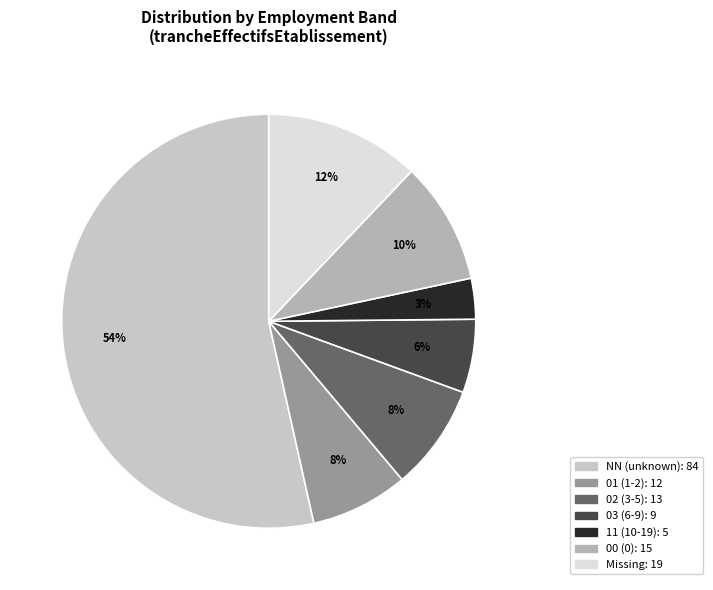

Count the number of slices in the pie.

7